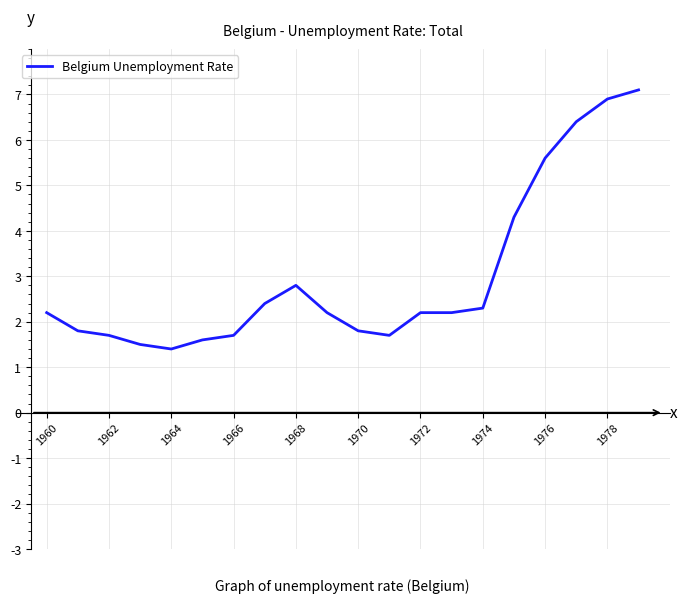

What is the difference between the maximum and minimum values?

5.7